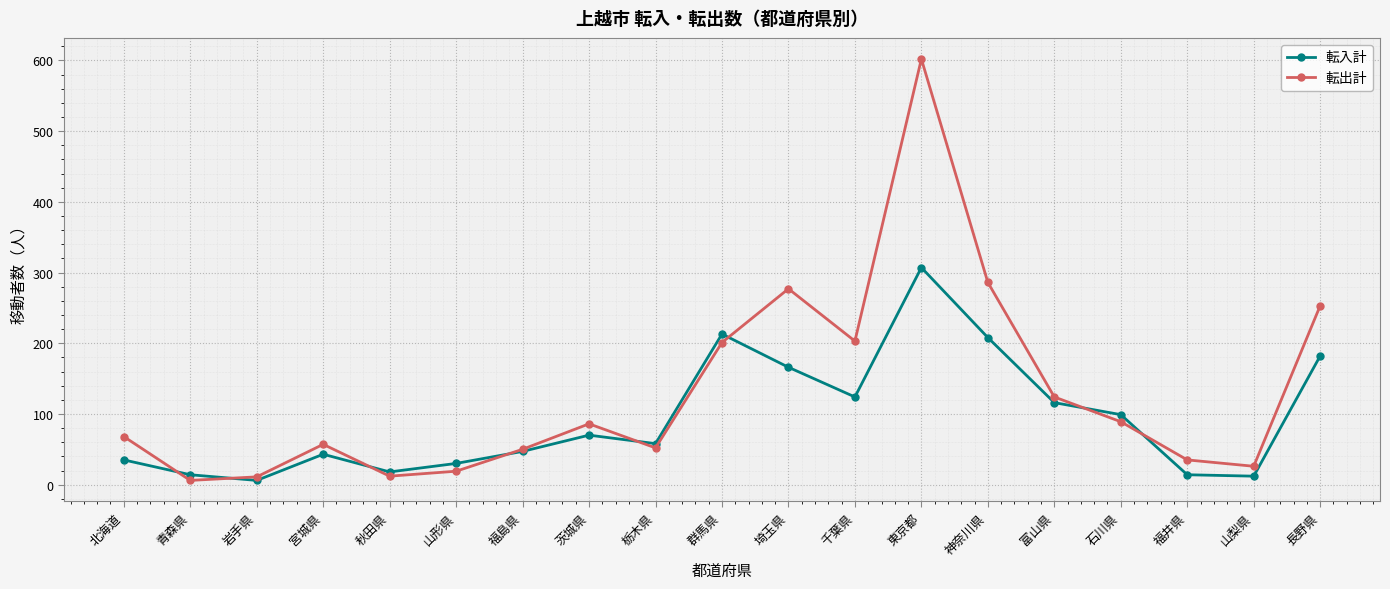

Where is 転入計 nearest to the value 156?

埼玉県